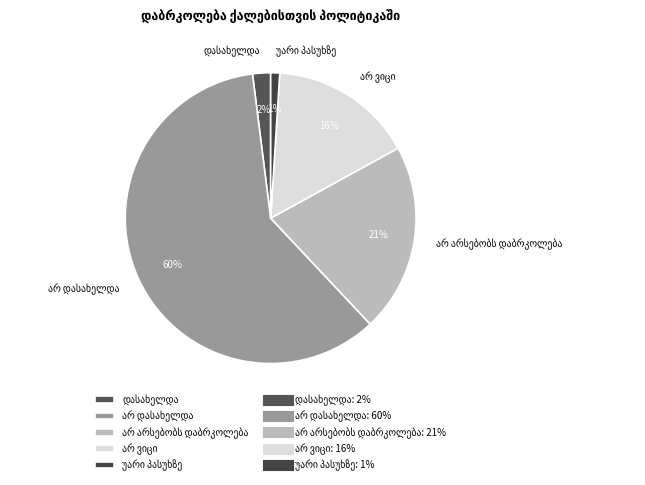

To the nearest percent, what is the difference between the largest and smallest slice percentages?

59%